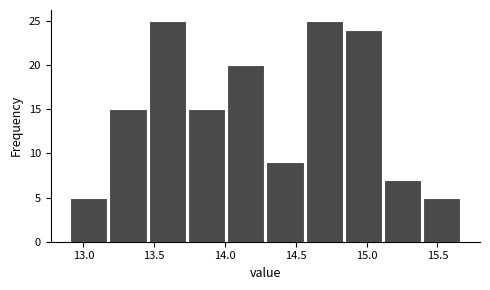

Reading left to right, list every bar in this chart as the range it spans on the x-axis followed by its height. Neither the bar edges nor the heights are printed on the chart, so give them approximately, as read against the axes.

12.90 to 13.20: 5
13.20 to 13.45: 15
13.45 to 13.75: 25
13.75 to 14.00: 15
14.00 to 14.30: 20
14.30 to 14.55: 9
14.55 to 14.85: 25
14.85 to 15.10: 24
15.10 to 15.40: 7
15.40 to 15.65: 5